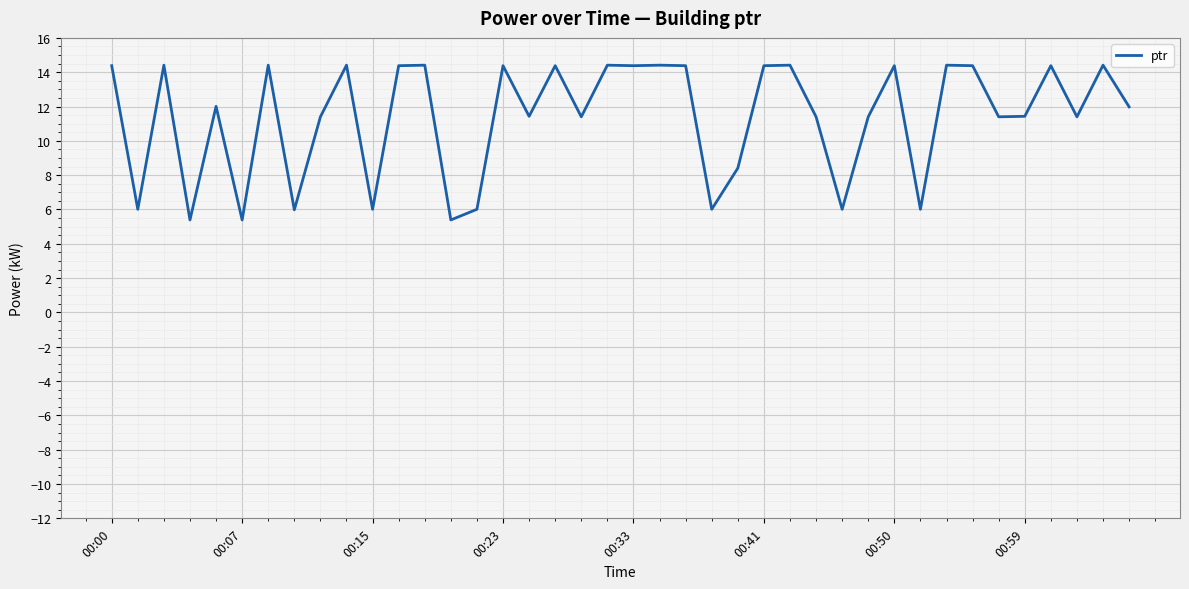

How many series are shown in this chart?

1